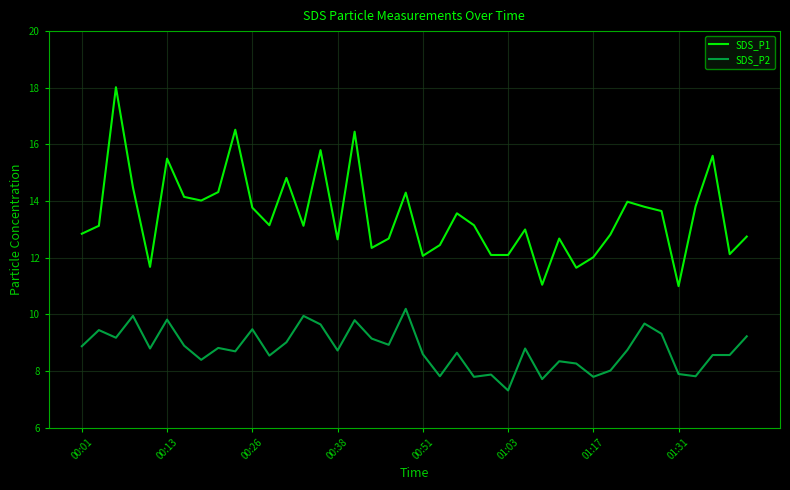

True or false: SDS_P1 and SDS_P2 cross at least once.

False